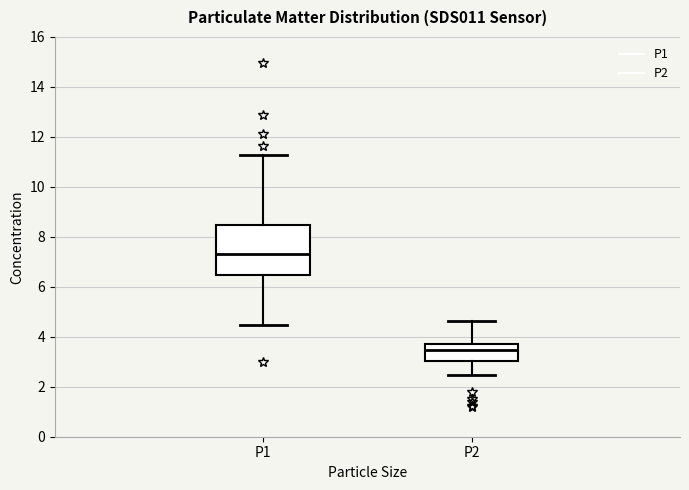

Which box is the tallest, from its lower edge to its upper edge?

P1